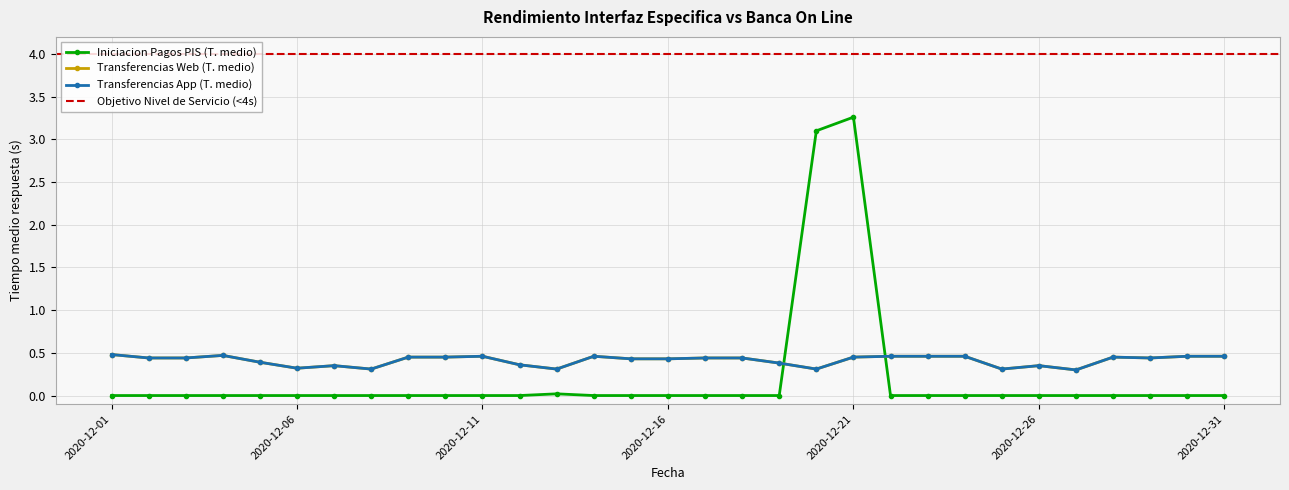

At how many categories does at least one series exceed 0?

31